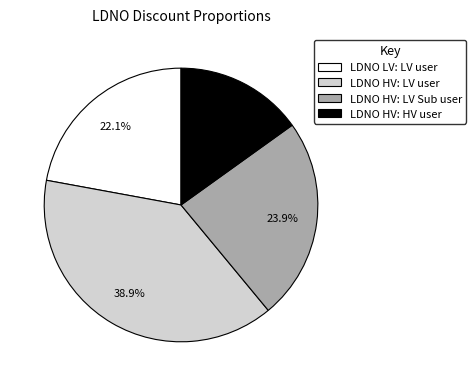

To the nearest percent, what is the difference between the largest and smallest slice percentages?

24%